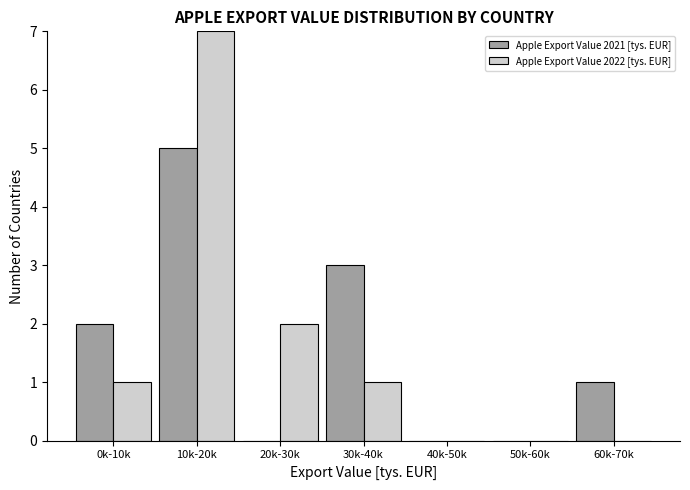

Reading left to right, extract all data points from this chart.

Apple Export Value 2021 [tys. EUR]: 0k-10k=2	10k-20k=5	20k-30k=0	30k-40k=3	40k-50k=0	50k-60k=0	60k-70k=1
Apple Export Value 2022 [tys. EUR]: 0k-10k=1	10k-20k=7	20k-30k=2	30k-40k=1	40k-50k=0	50k-60k=0	60k-70k=0